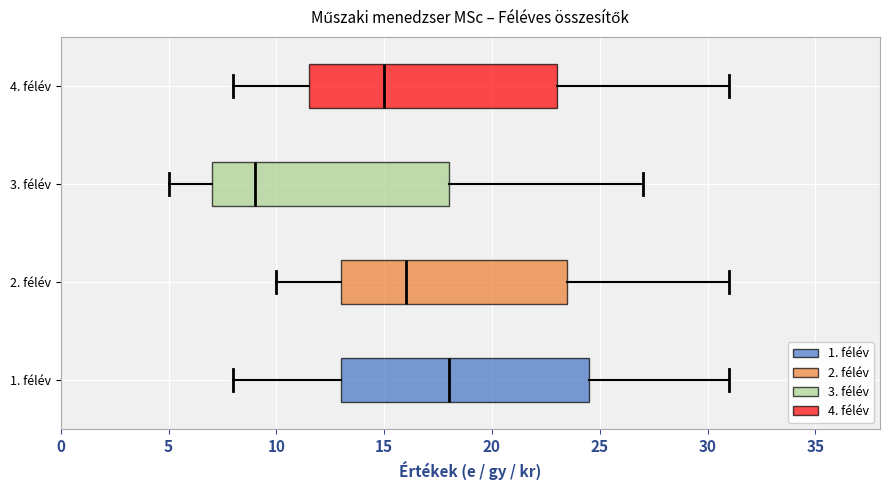

Which box's median line is the furthest to the right?

1. félév